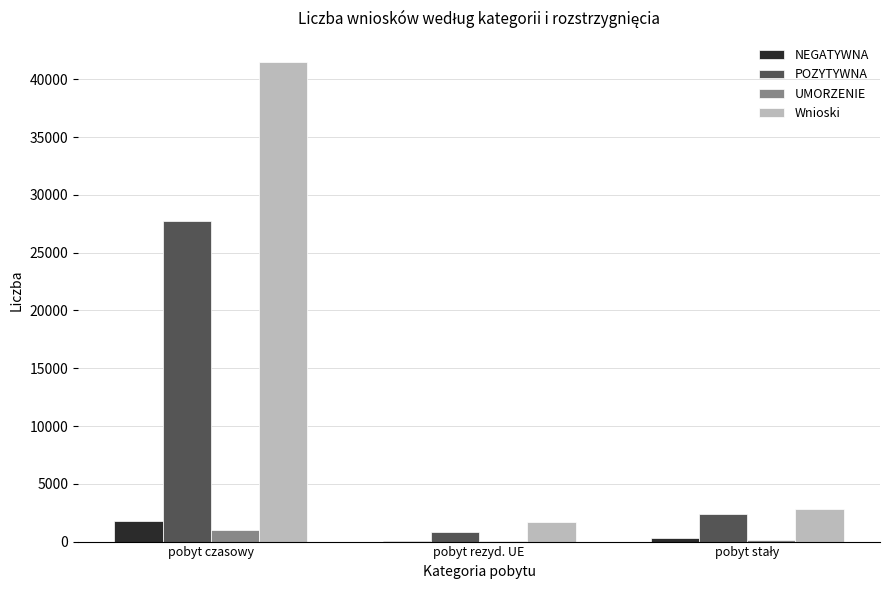

What is the sum of all NEGATYWNA values?

2171